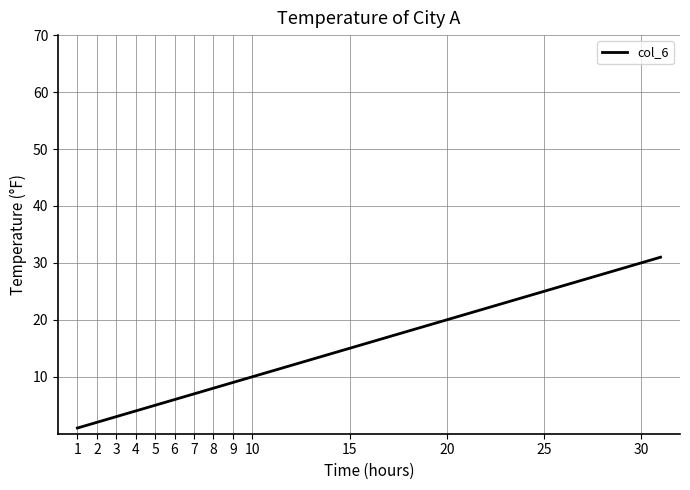

What is the average value?

16